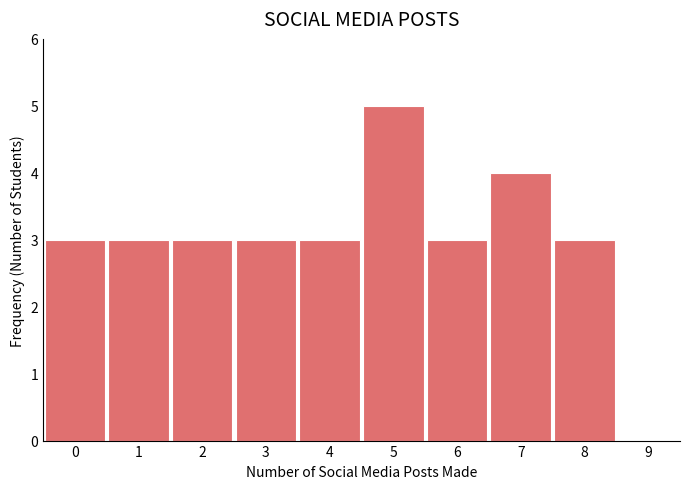

Reading left to right, list all the values displayed in this chart.

3	3	3	3	3	5	3	4	3